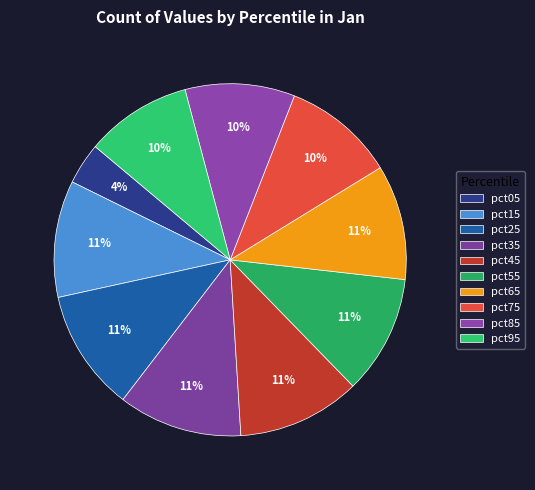

Between pct25 and pct55, which is larger?

pct25